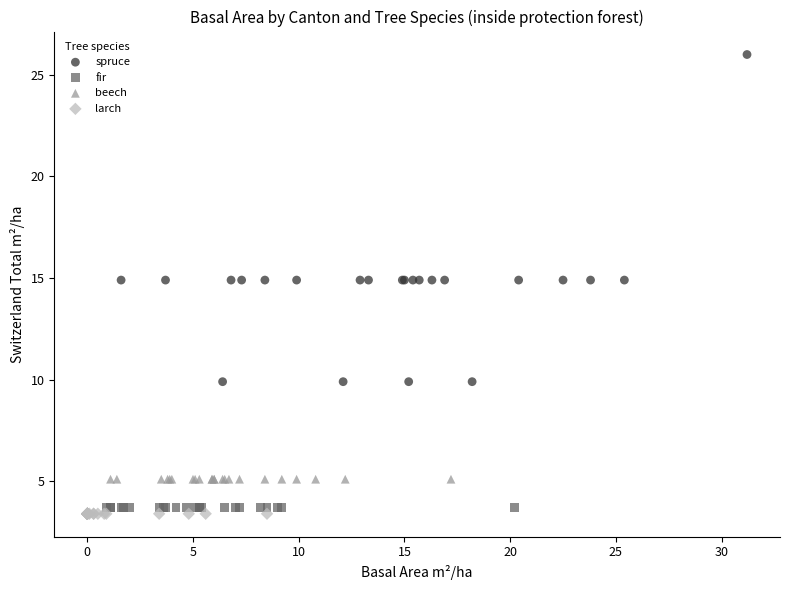

Which series reaches the maximum Y coordinate?

spruce